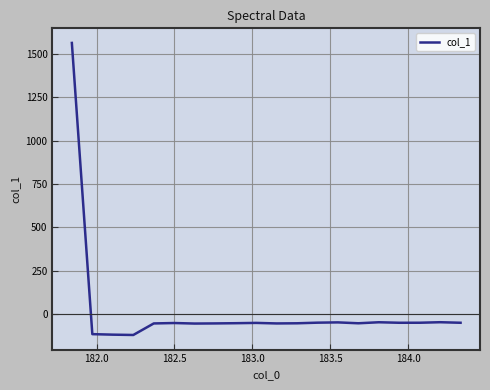

What is the maximum value shown in the chart?

1563.8